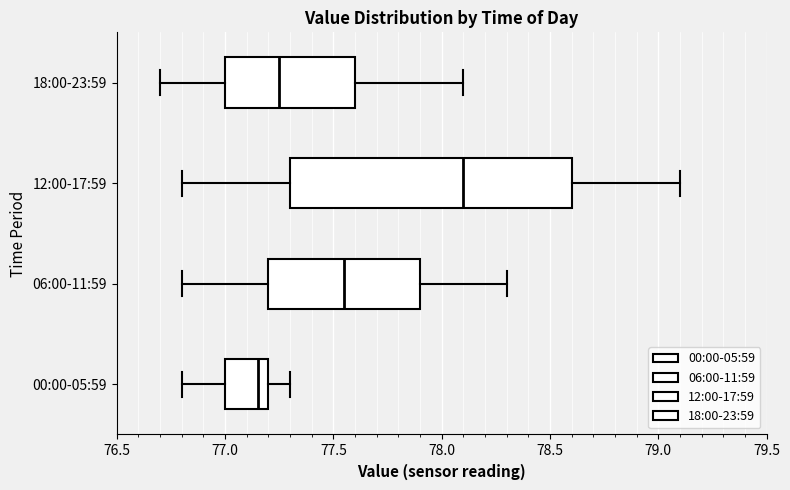

Where does the median line of the box for 06:00-11:59 sit on the x-axis? The values are not printed on the chart, so give them approximately, as read against the axis.

77.55